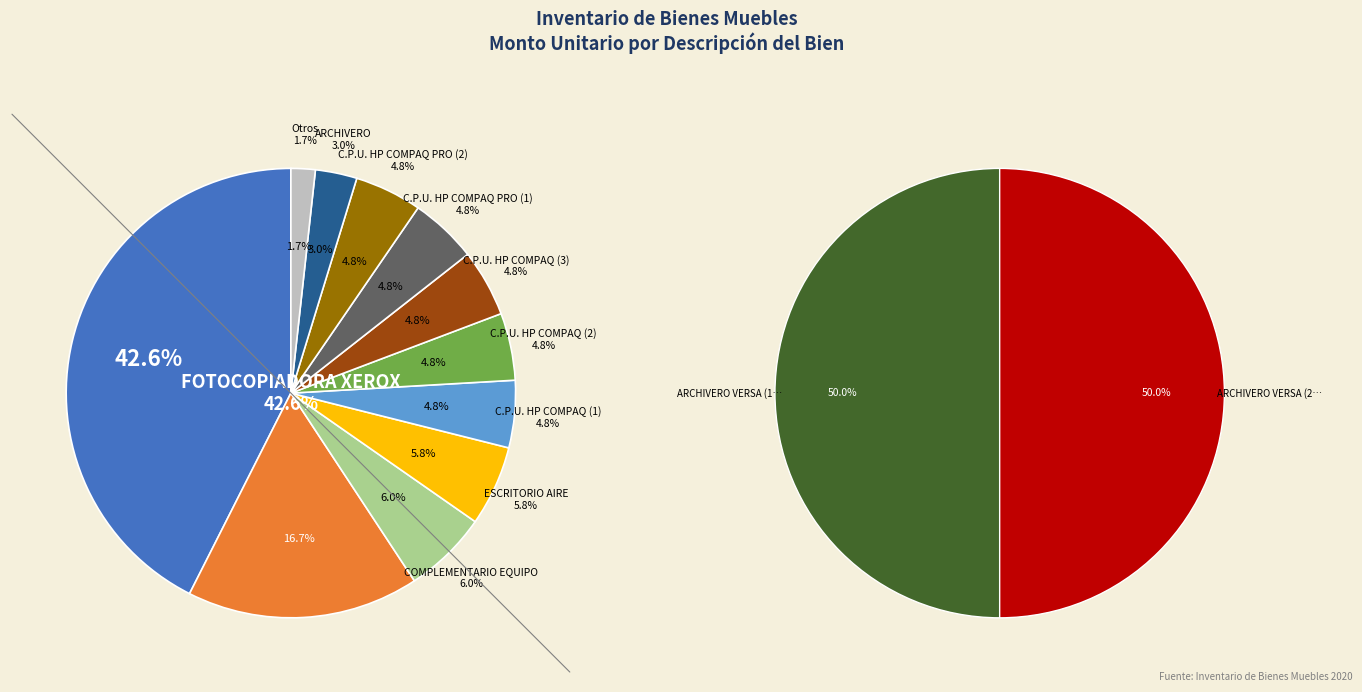

How many segments does this pie chart have?

12